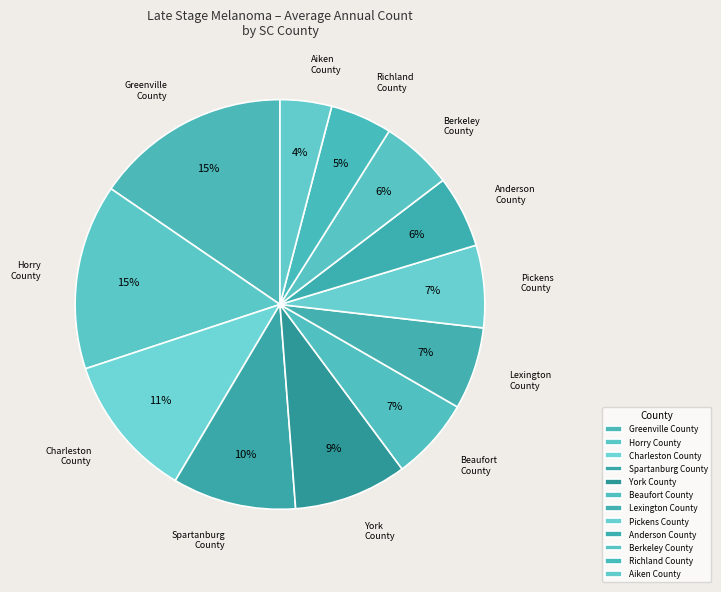

The Beaufort County slice represents 7% of the pie. True or false?

True